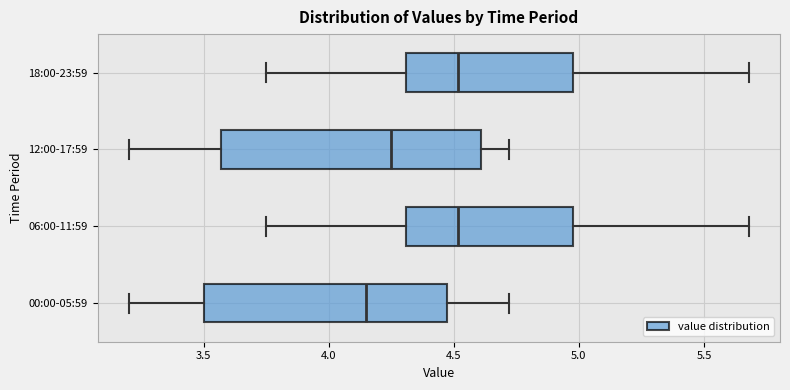

Where does the left whisker of the box for 18:00-23:59 end on the x-axis? The values are not printed on the chart, so give them approximately, as read against the axis.

3.75